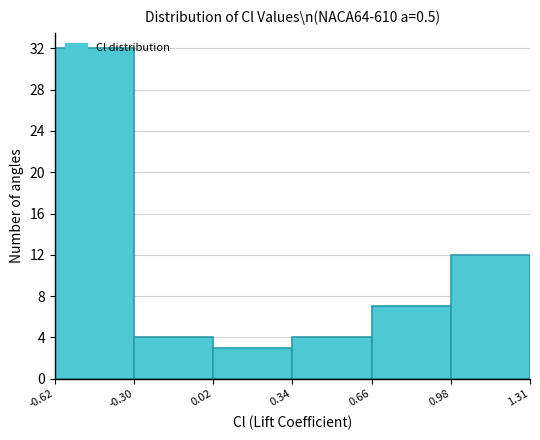

How tall is the bar that spans 0.66 to 0.98 on the x-axis? The values are not printed on the chart, so give them approximately, as read against the axis.

7